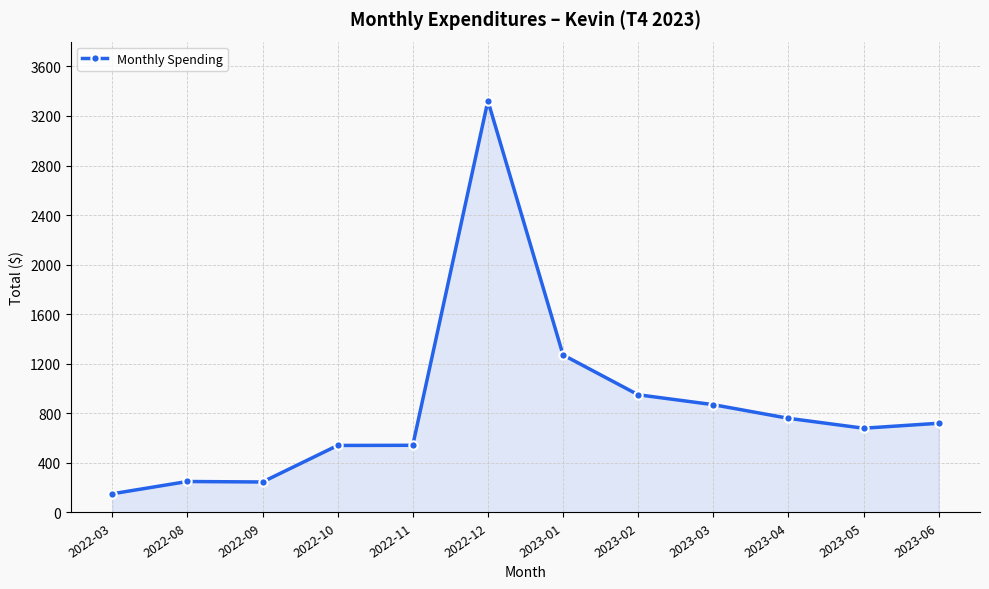

How many categories are shown in the chart?

12